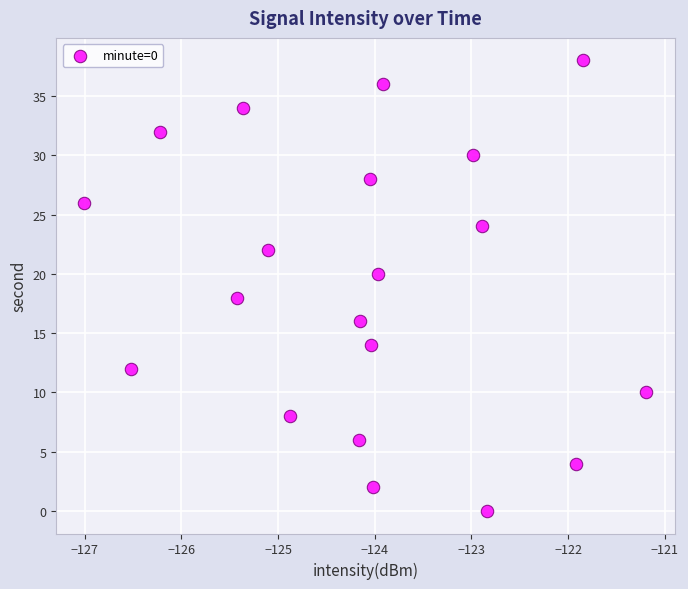

What is the range of Y values (max minus min)?

38